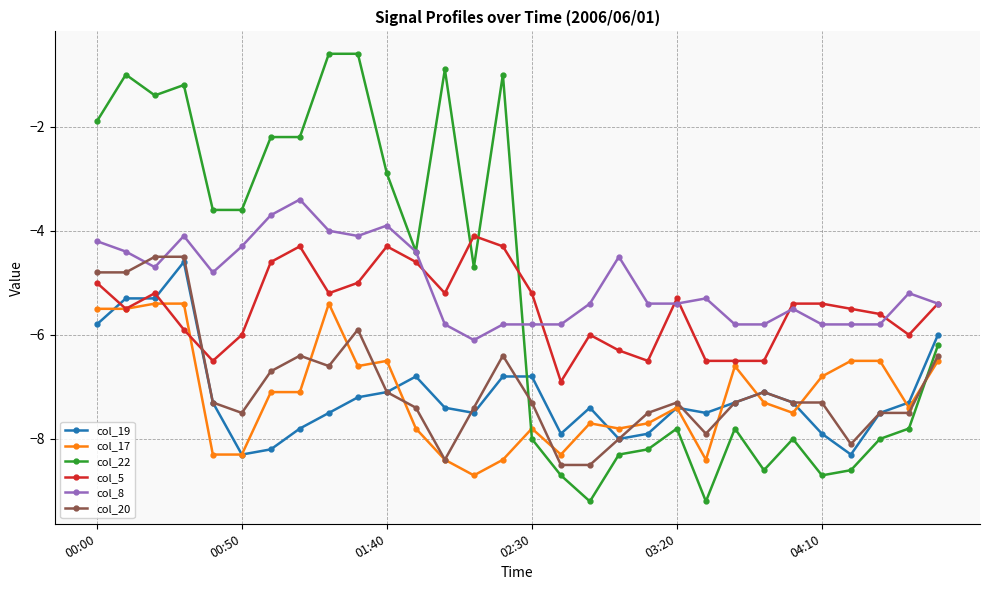

True or false: col_22 has more than 0 points higher than both neighbors.

True